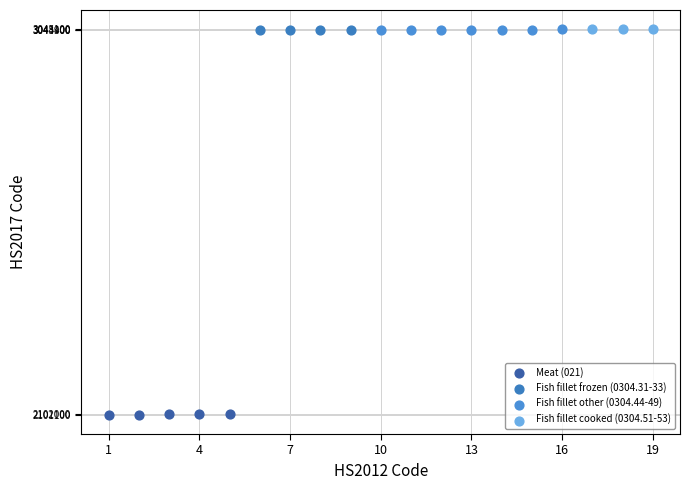

Which series contains the lowest Y value?

Meat (021)